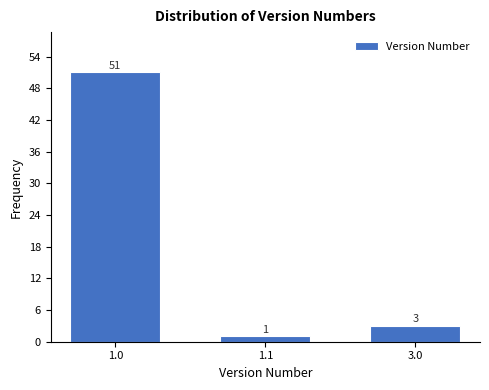

Reading left to right, extract all data points from this chart.

1.0=51	1.1=1	3.0=3